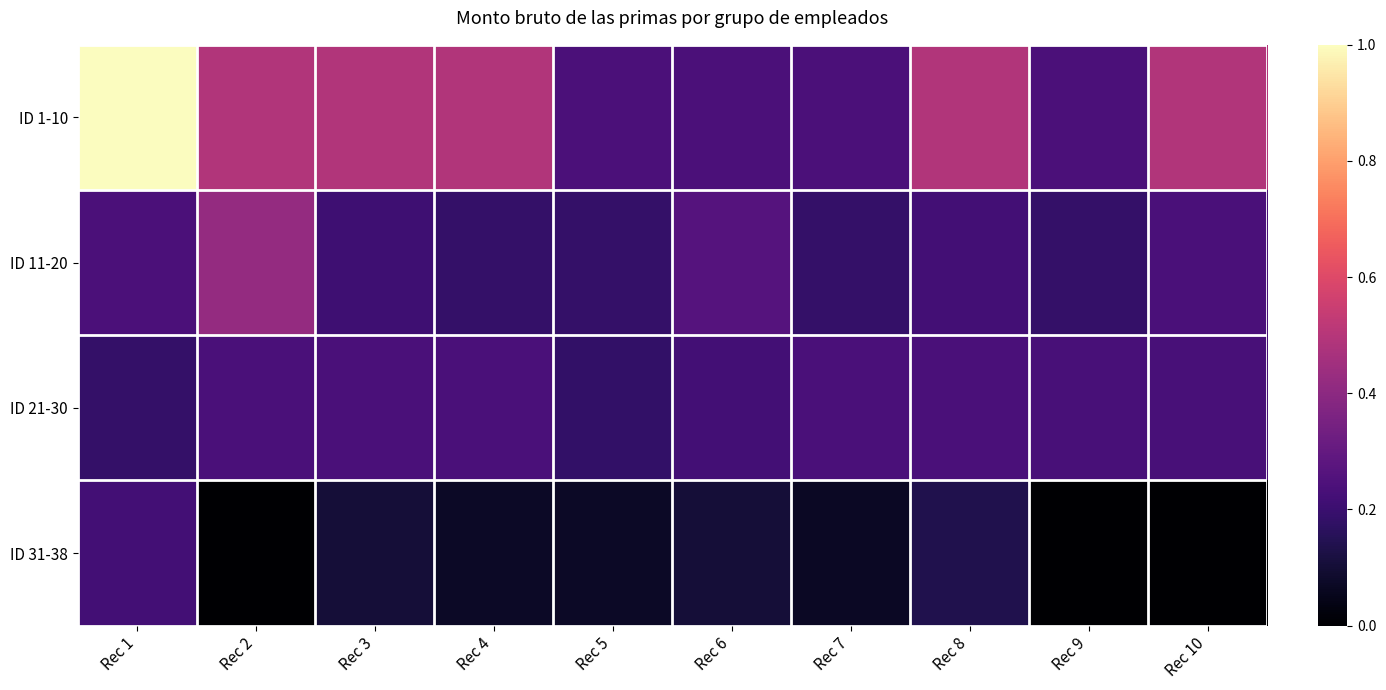

Which category has the highest value across all series?

Rec 1